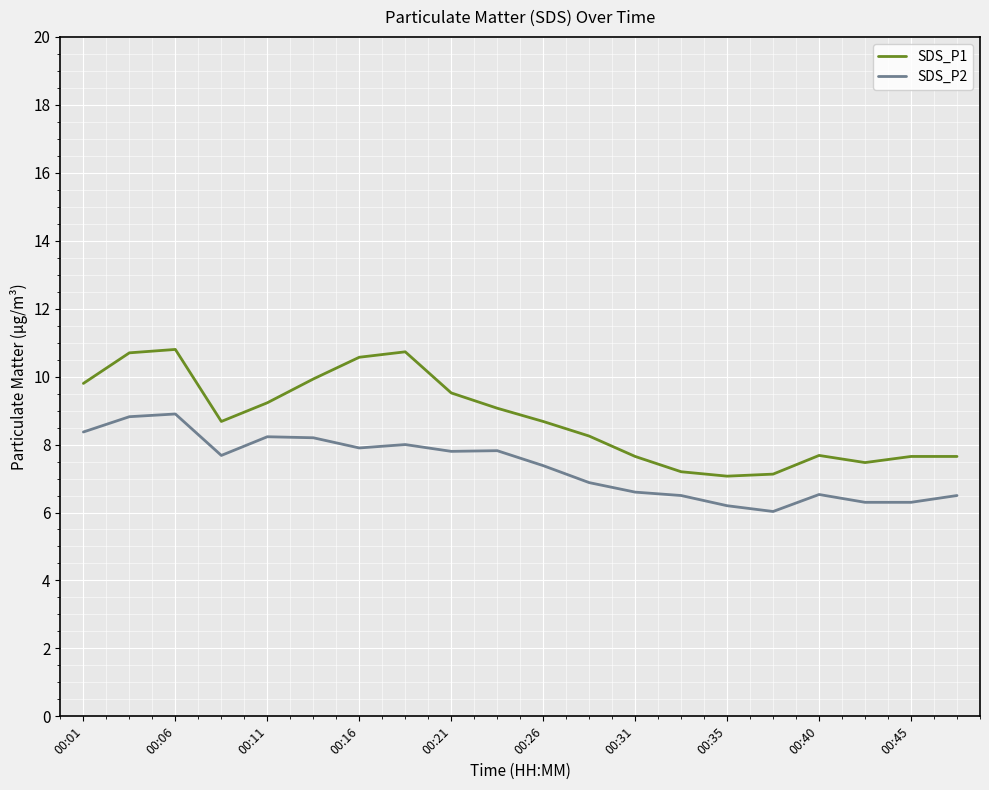

Which series has the largest range (max minus min)?

SDS_P1